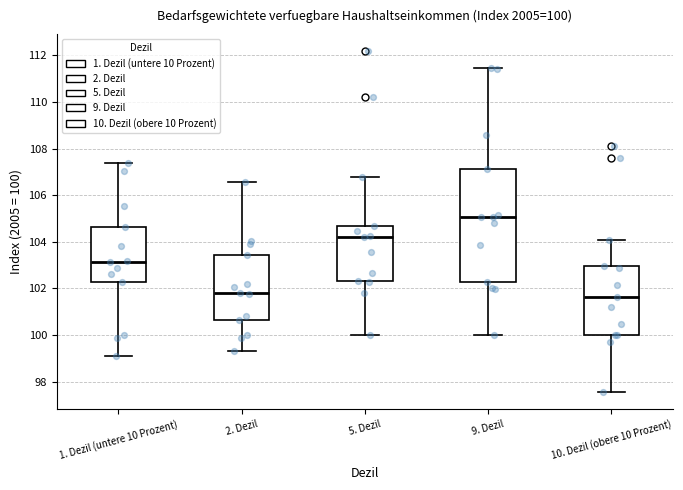

Comparing the boxes themselves (not the whiskers), which one is the tallest?

9. Dezil